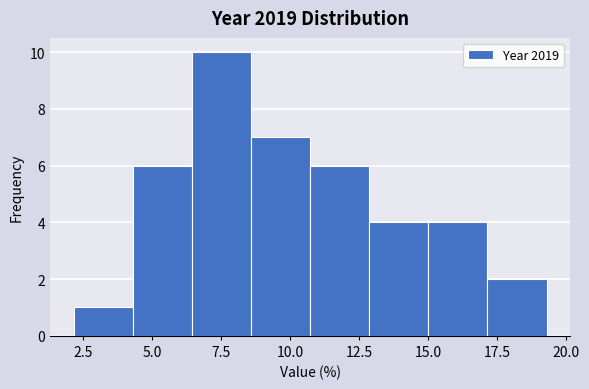

Reading left to right, transcribe this chart: for each bar, give the range it covers on the x-axis and its height. Neither the bar edges nor the heights are printed on the chart, so give them approximately, as read against the axes.

2.0 to 4.5: 1
4.5 to 6.5: 6
6.5 to 8.5: 10
8.5 to 10.5: 7
10.5 to 13.0: 6
13.0 to 15.0: 4
15.0 to 17.0: 4
17.0 to 19.5: 2